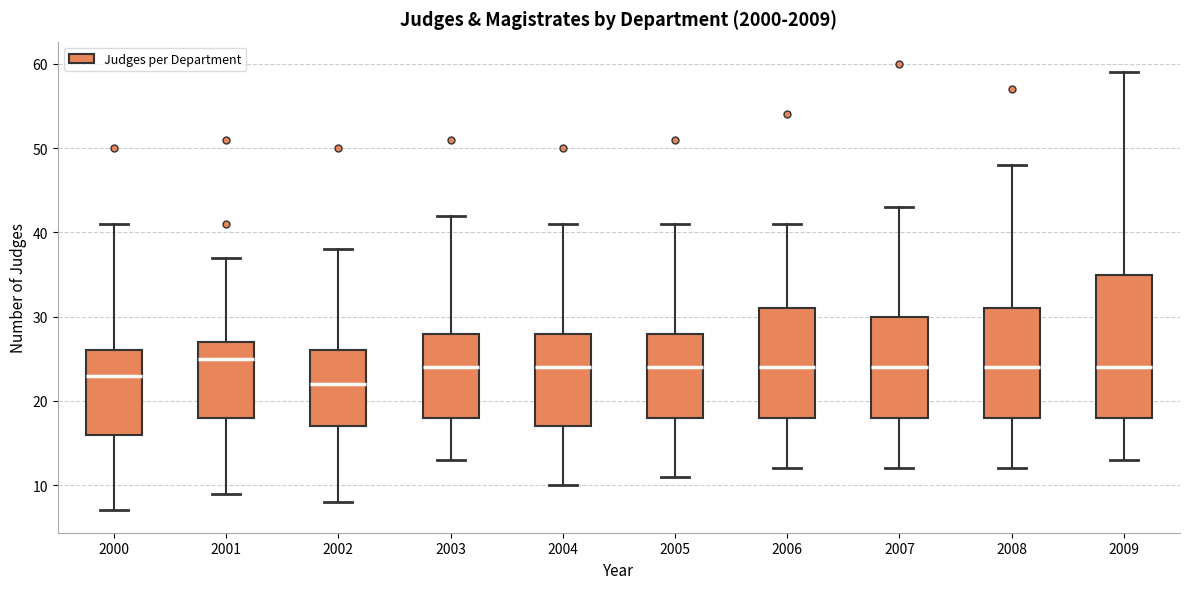

Where does the lower whisker of the box at x = 2000 end on the y-axis? The values are not printed on the chart, so give them approximately, as read against the axis.

7